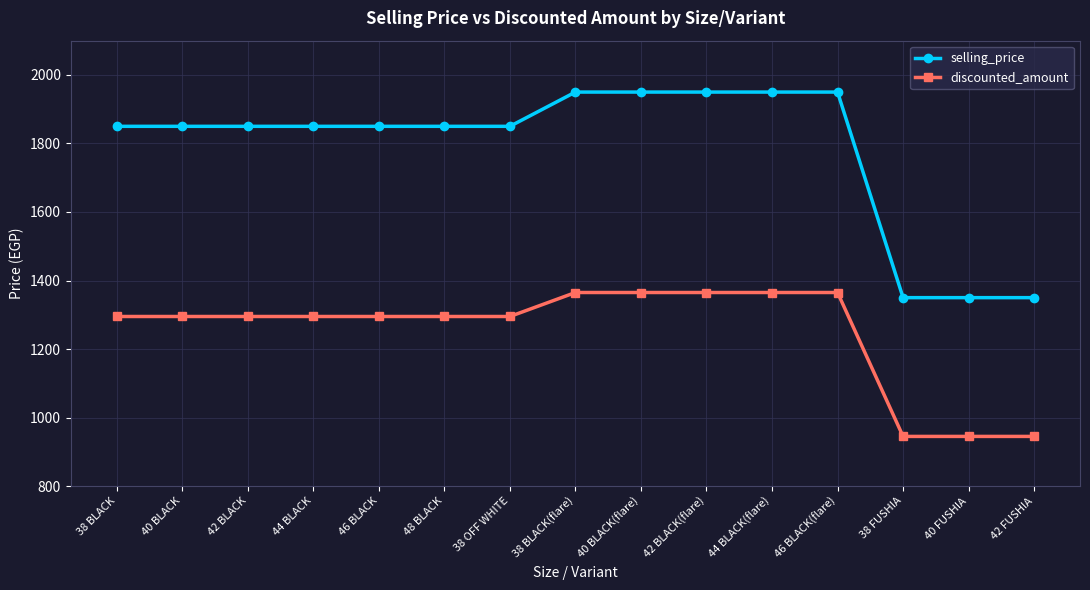

What is the difference between the discounted_amount values at 38 OFF WHITE and 38 FUSHIA?

350